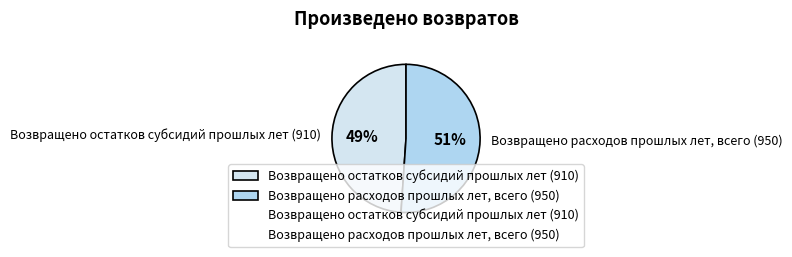

Rank the categories by value from highest to lowest.

Возвращено расходов прошлых лет, всего (950), Возвращено остатков субсидий прошлых лет (910)